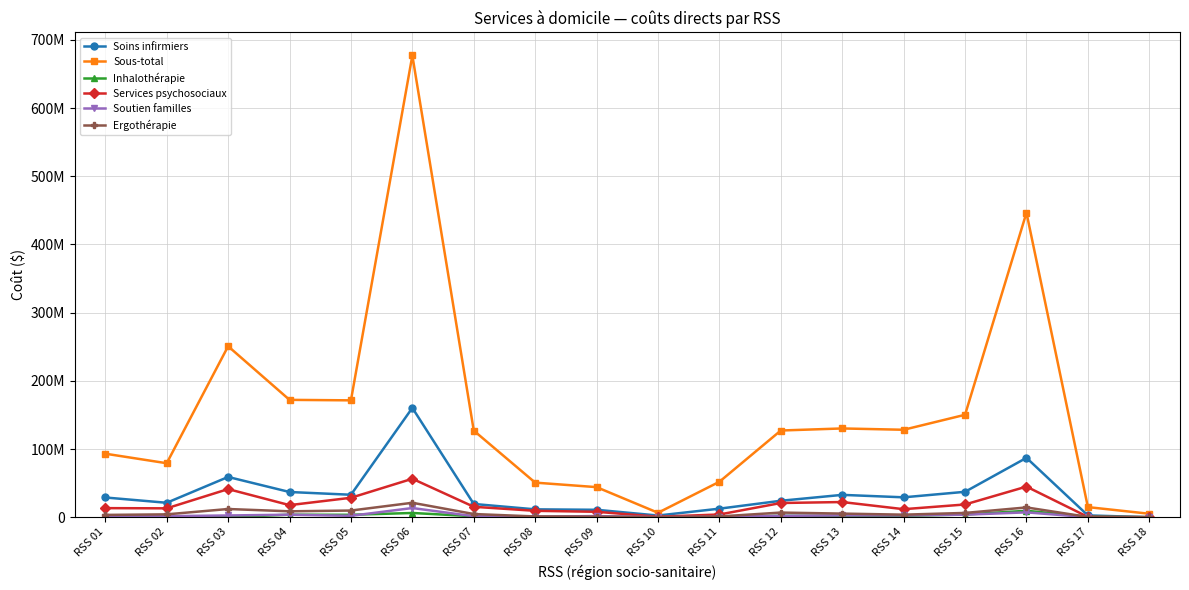

List the series in order of their peak value, lowest first.

Inhalothérapie, Soutien familles, Ergothérapie, Services psychosociaux, Soins infirmiers, Sous-total